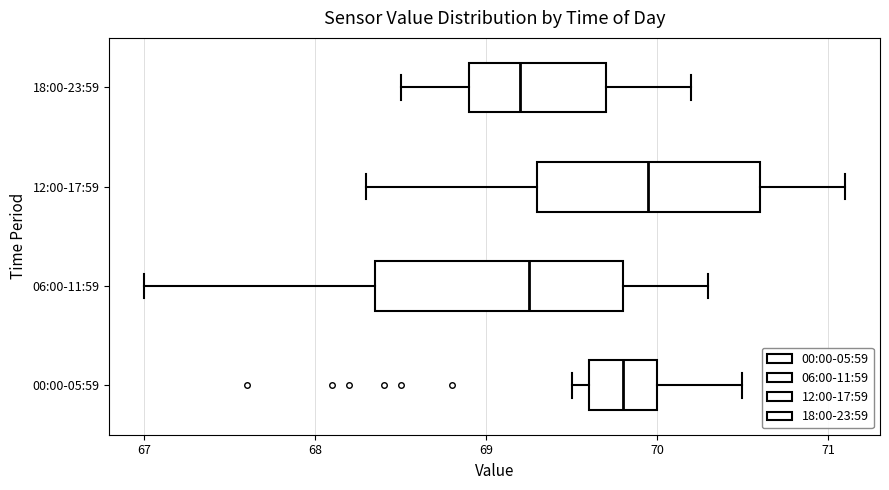

Reading bottom to top, transcribe this box plot: for each box, give where its median line is, the range the box spans, and where its two whiskers end, as read against the x-axis. The values are not printed on the chart, so give them approximately, as read against the axis.

00:00-05:59: median 69.8, box 69.6 to 70.0, whiskers 69.5 to 70.5
06:00-11:59: median 69.3, box 68.4 to 69.8, whiskers 67.0 to 70.3
12:00-17:59: median 70.0, box 69.3 to 70.6, whiskers 68.3 to 71.1
18:00-23:59: median 69.2, box 68.9 to 69.7, whiskers 68.5 to 70.2